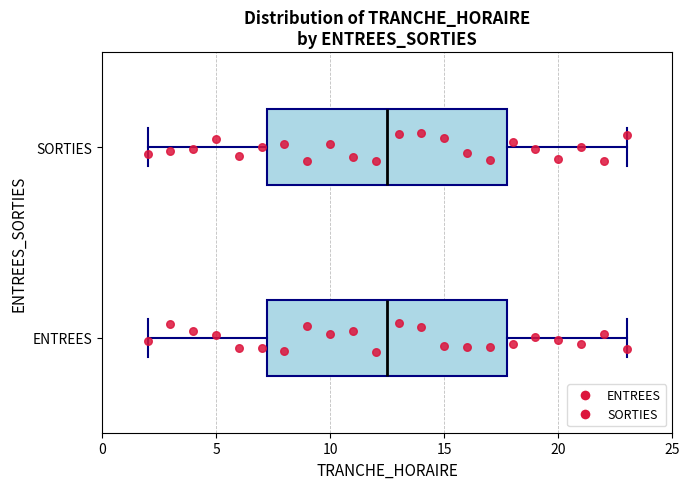

Reading bottom to top, read every box against the x-axis: the position of its median line, the range the box covers, and the ends of its whiskers. The values are not printed on the chart, so give them approximately, as read against the axis.

ENTREES: median 12.5, box 7.5 to 18.0, whiskers 2.0 to 23.0
SORTIES: median 12.5, box 7.5 to 18.0, whiskers 2.0 to 23.0